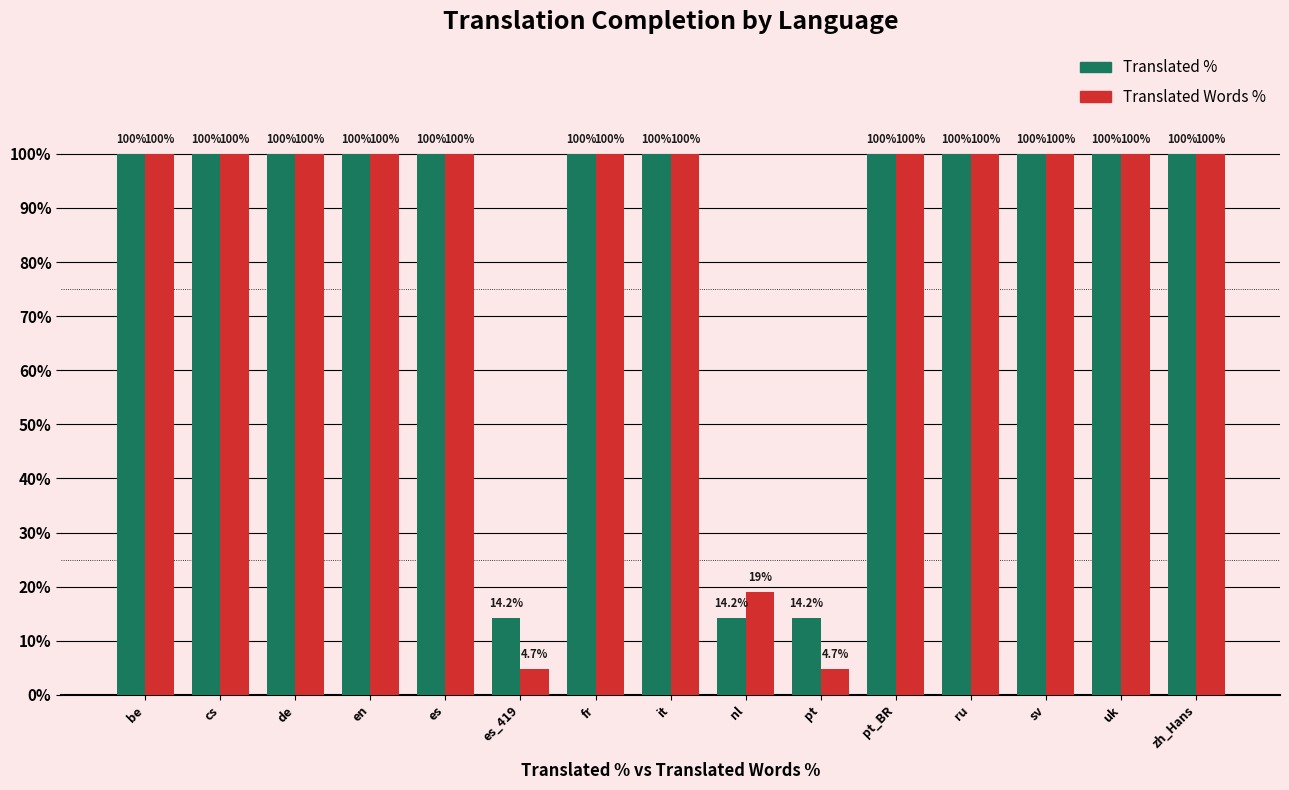

Rank the series by their average value, from lowest to highest.

Translated Words %, Translated %